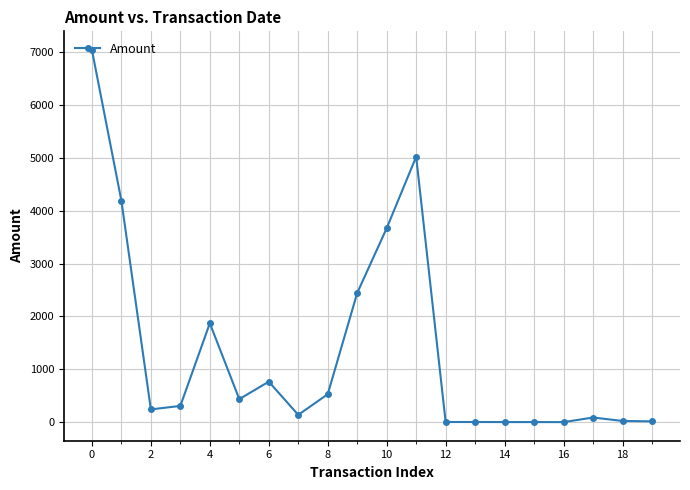

True or false: the data has more than 2 interior local peaks.

True